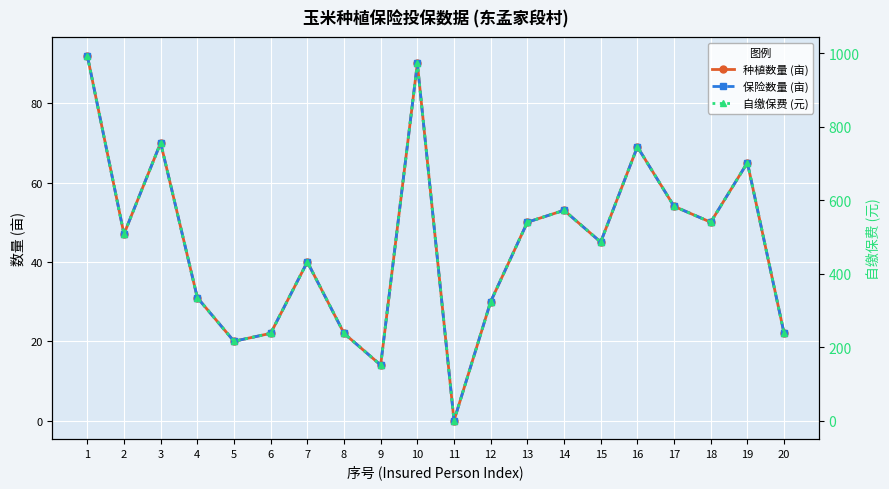

True or false: 自缴保费 (元) has a value of 320.2 at 2.

False